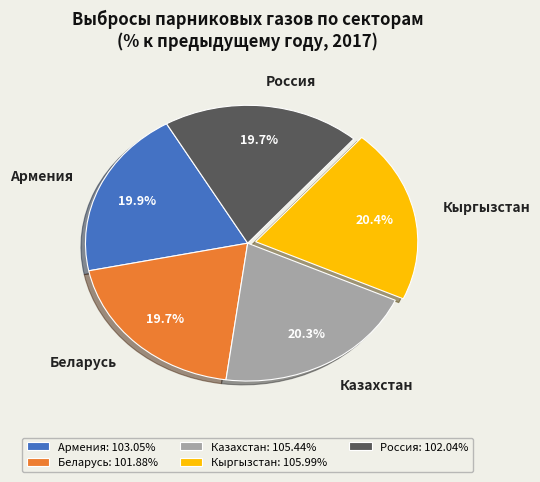

Is there any slice that represents more than half of the pie?

No